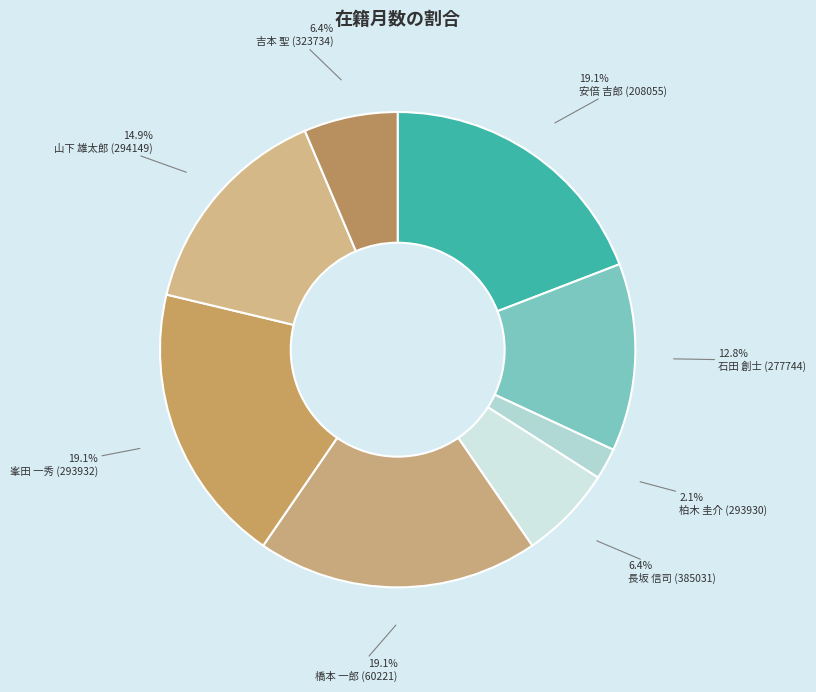

To the nearest percent, what is the difference between the 吉本 聖 (323734) and 安倍 吉郎 (208055) slice percentages?

13%